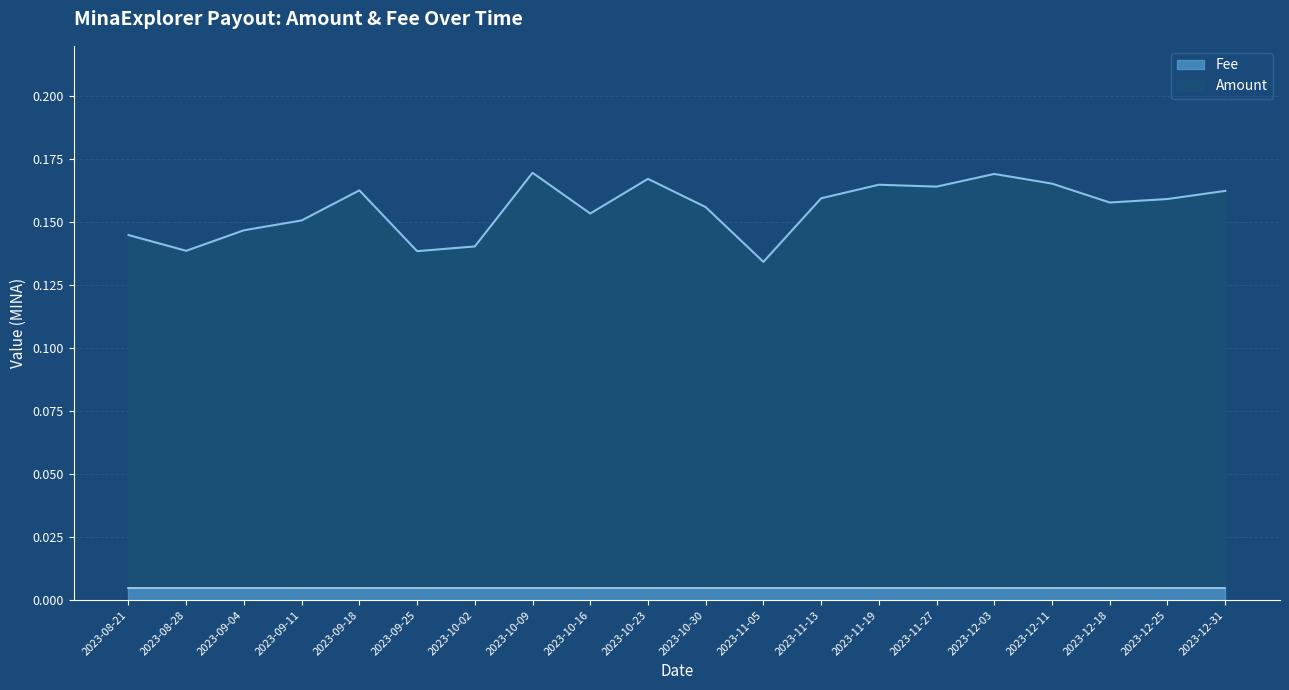

Where is the first local maximum?

2023-09-18